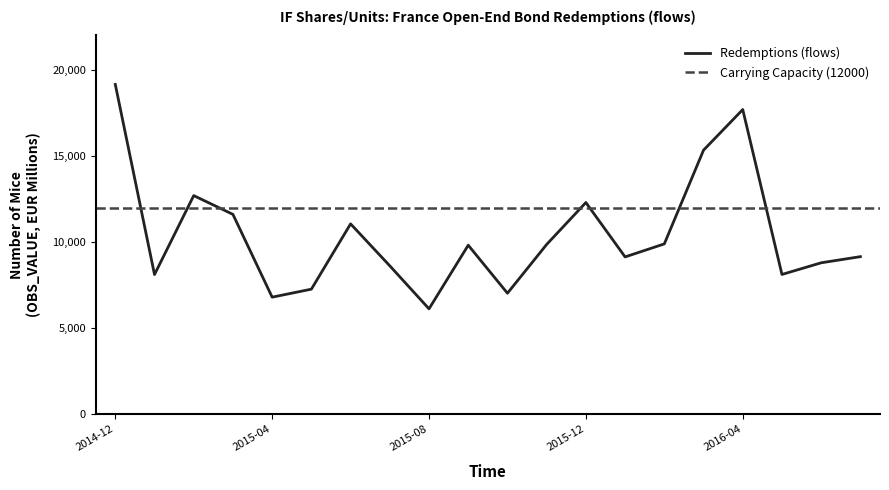

How many lines are shown in the chart?

1